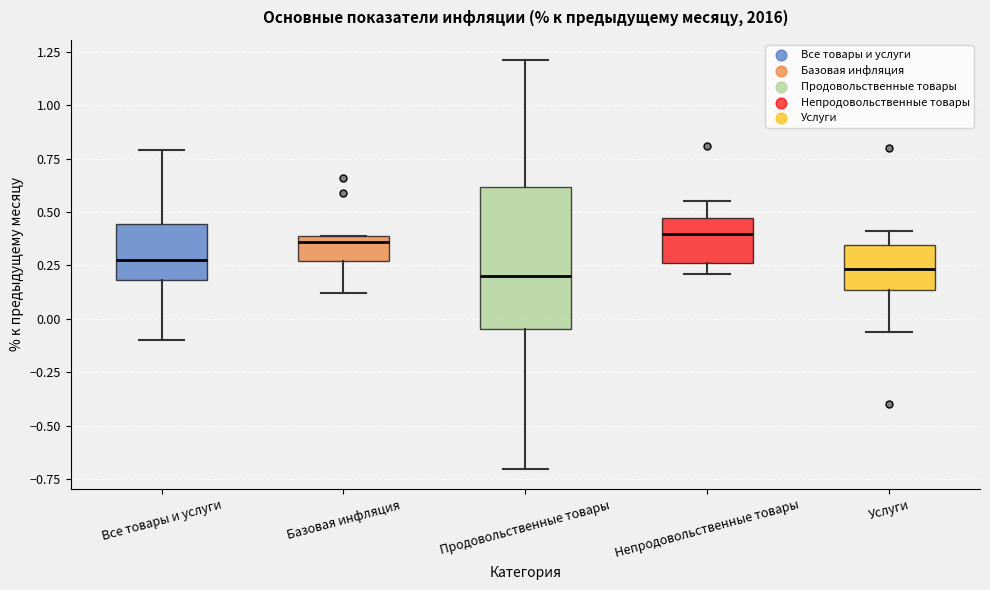

Which box is the tallest, from its lower edge to its upper edge?

Продовольственные товары